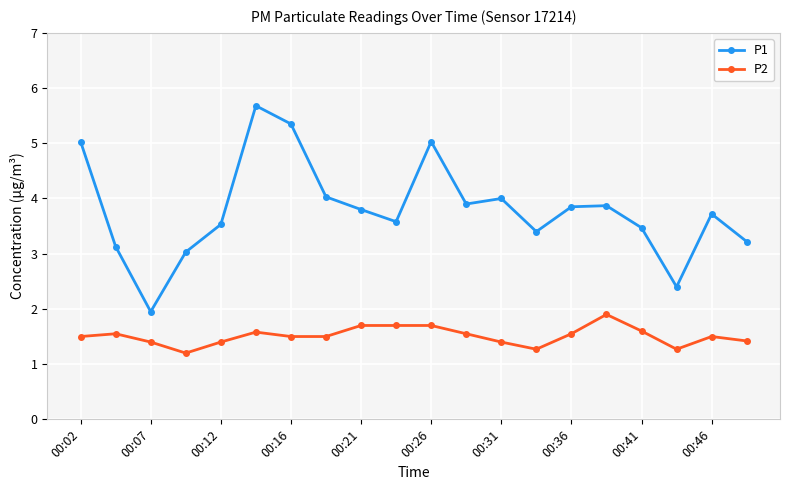

True or false: P1 and P2 intersect in this chart.

False